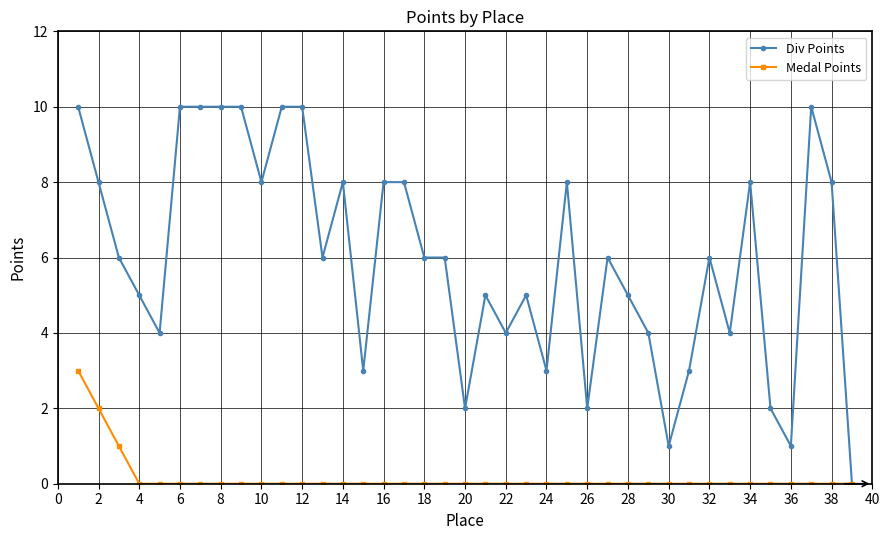

What is the maximum value shown in the chart?

10